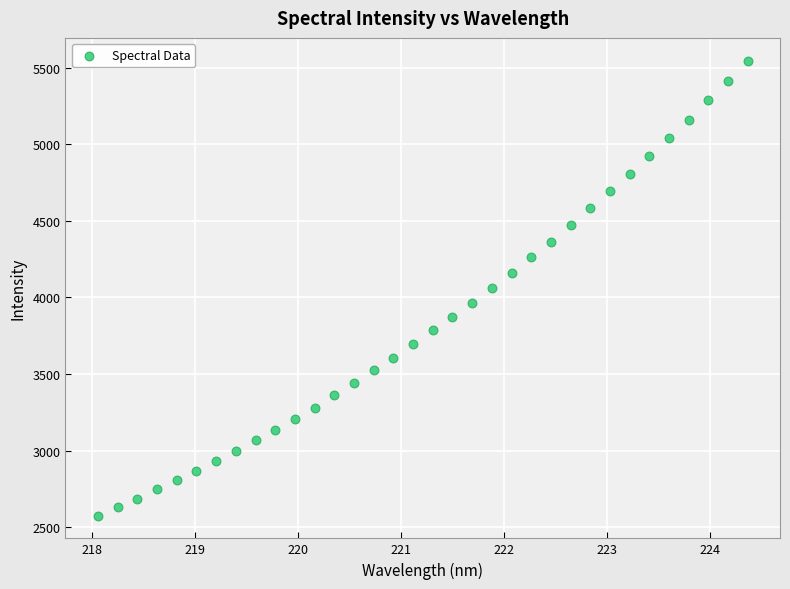

What is the range of Y values (max minus min)?

2969.2